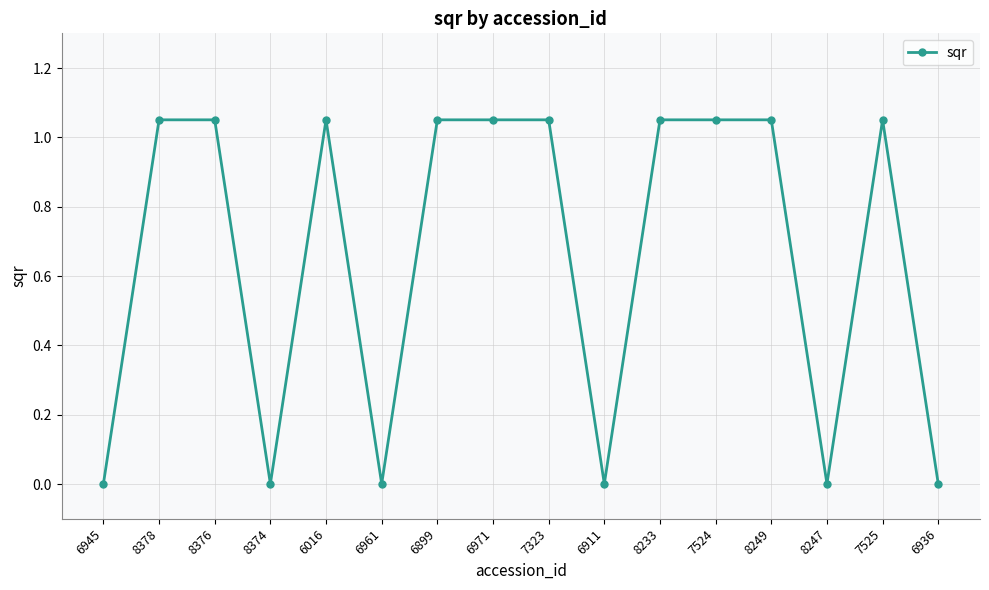

Count the number of values greater than 1.

10